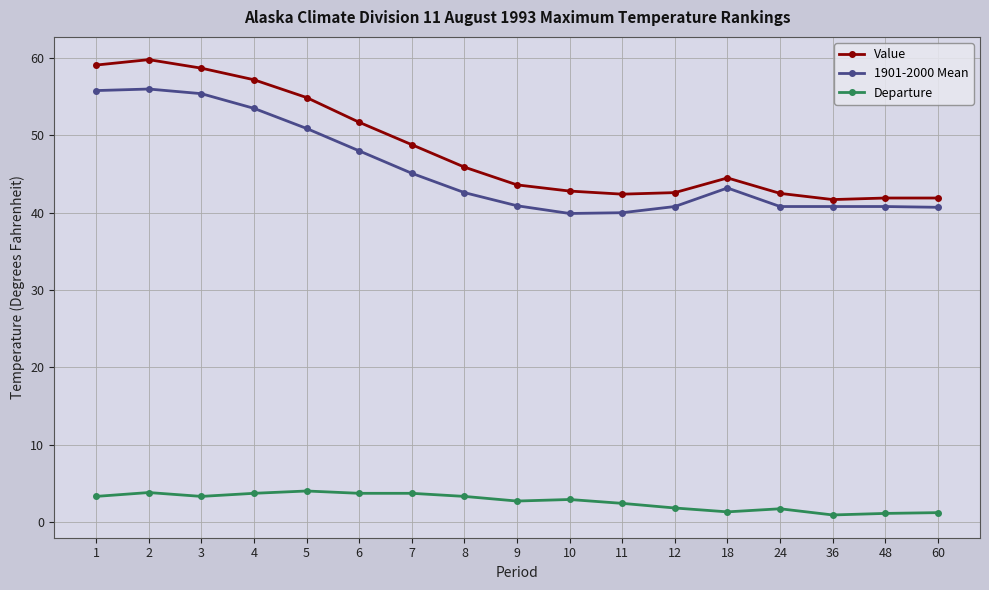

True or false: Departure has more than 2 interior local peaks.

True